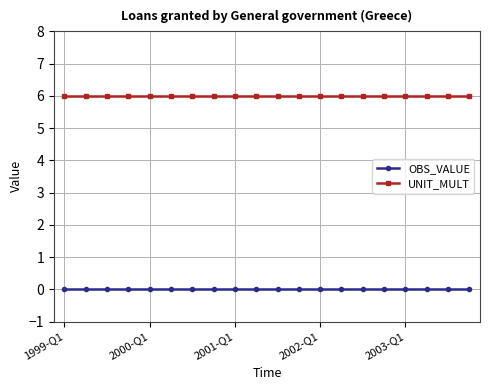

Rank the series by their maximum value, from highest to lowest.

UNIT_MULT, OBS_VALUE